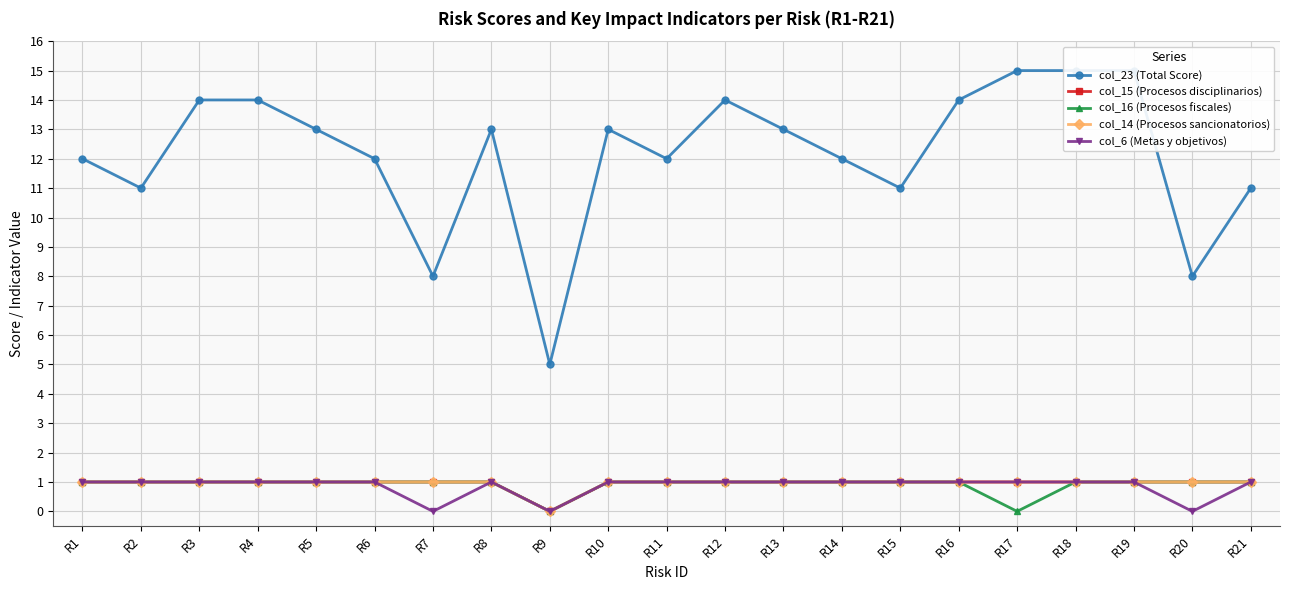

How many lines are shown in the chart?

5